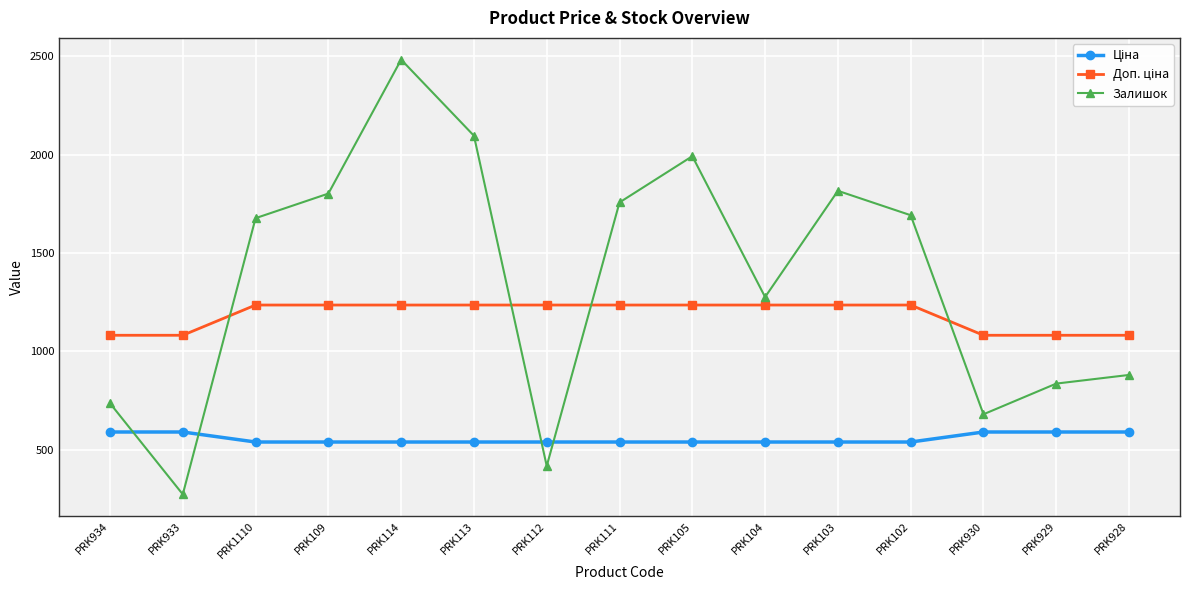

What is the total value across all series at PRK114?

4257.4